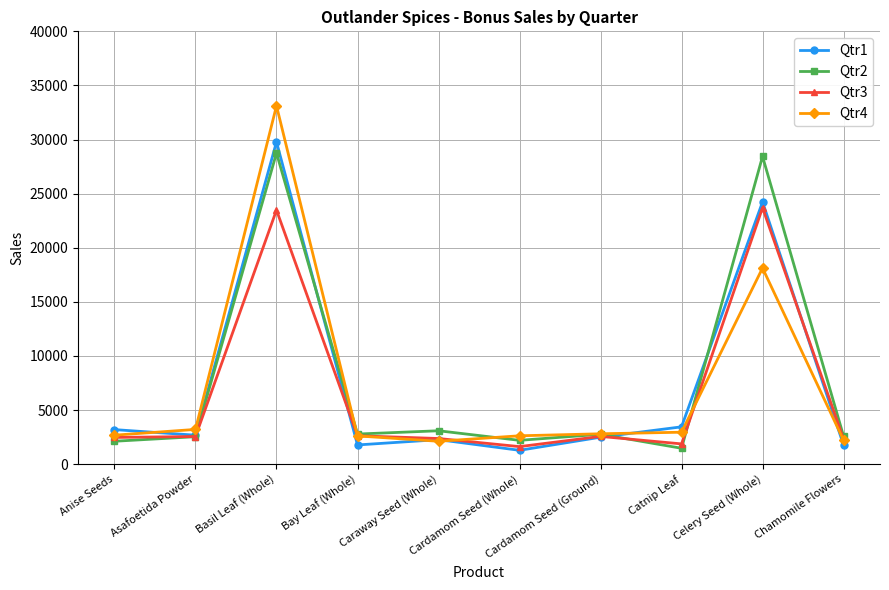

What is the lowest value of the Qtr3 series?

1618